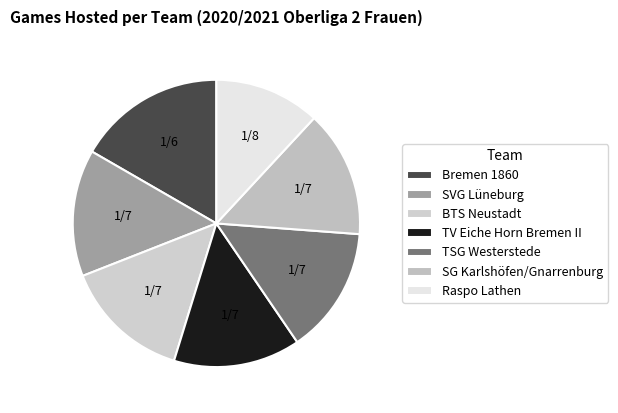

Is there any slice that represents more than half of the pie?

No